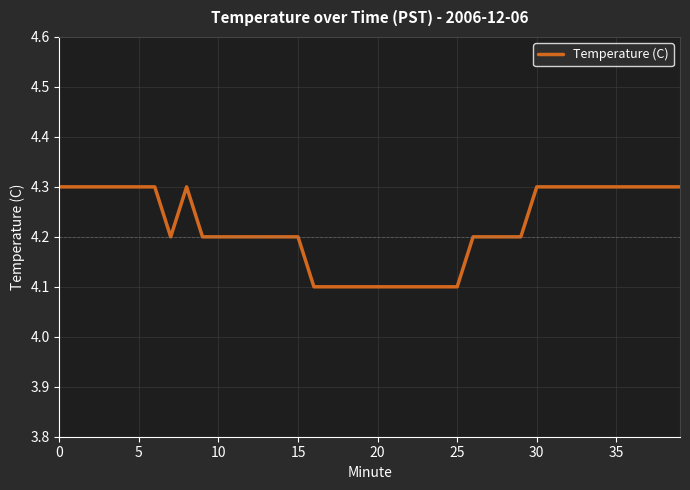

What is the maximum value shown in the chart?

4.3